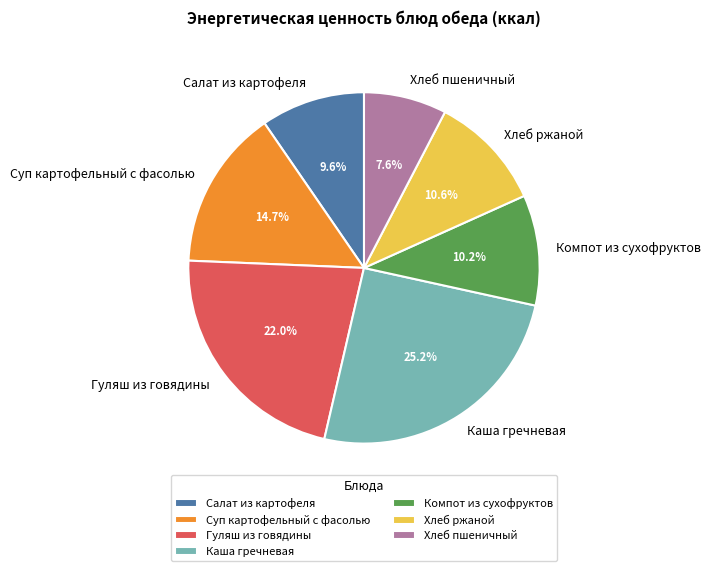

Is Хлеб ржаной the majority of the pie?

No